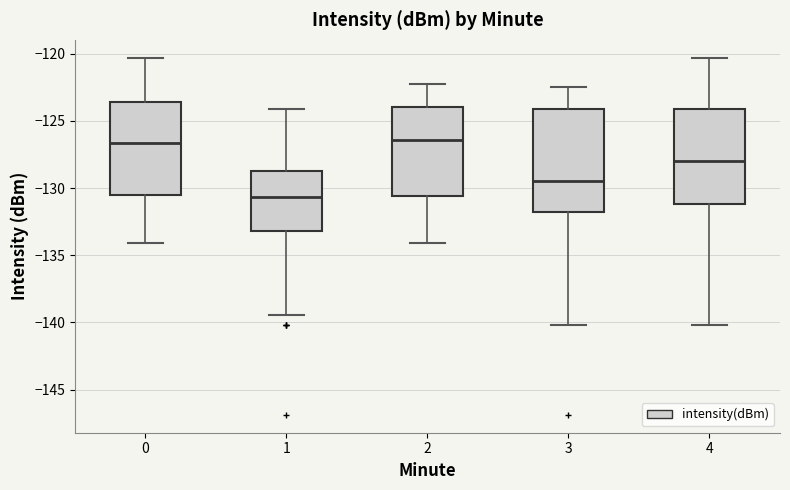

Which box is the tallest, from its lower edge to its upper edge?

3